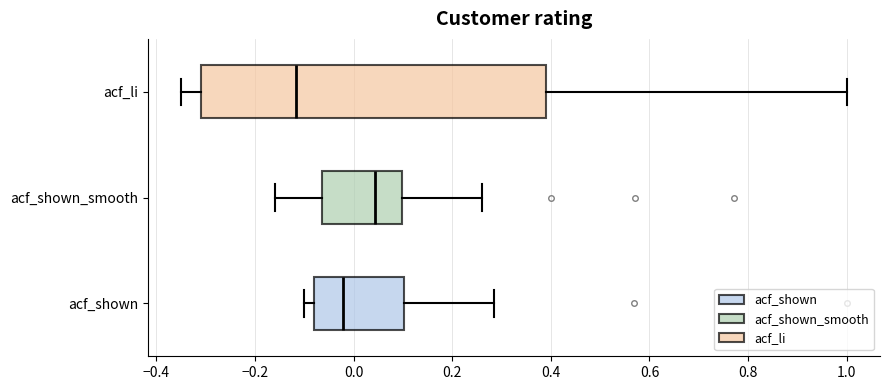

Where does the right whisker of the box for acf_shown end on the x-axis? The values are not printed on the chart, so give them approximately, as read against the axis.

0.28